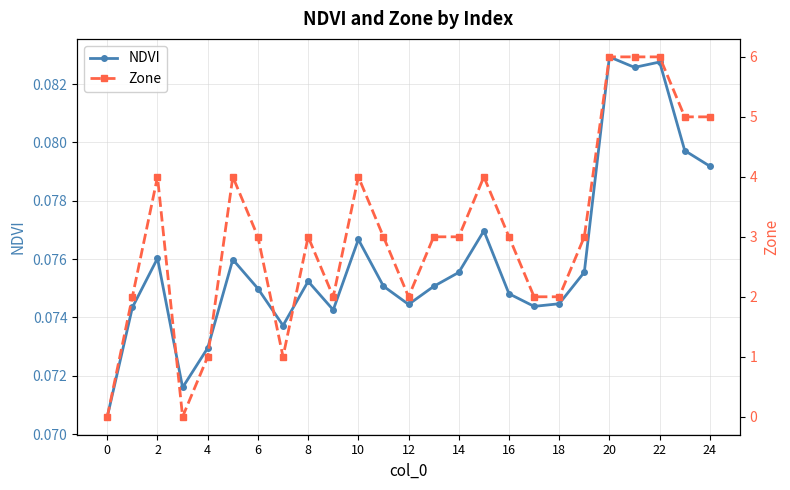

Which category has the highest value across all series?

20